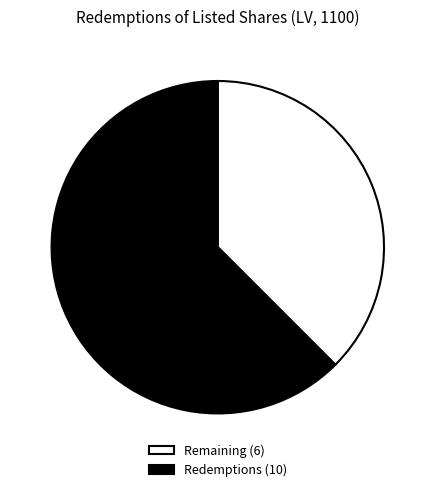

Which slice represents more than half of the pie?

Redemptions (10)